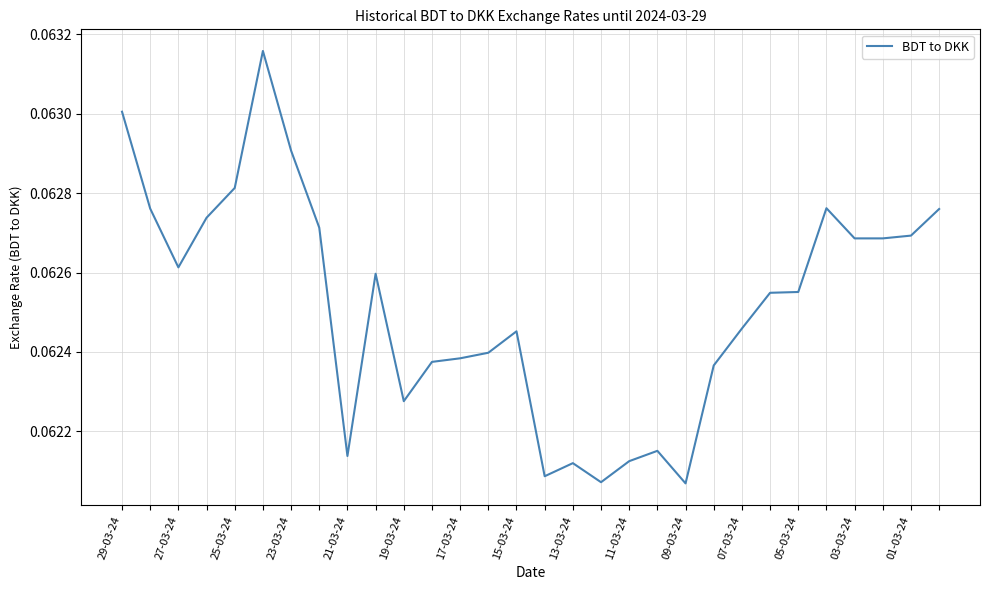

Is this an area chart (filled region under the line)?

No